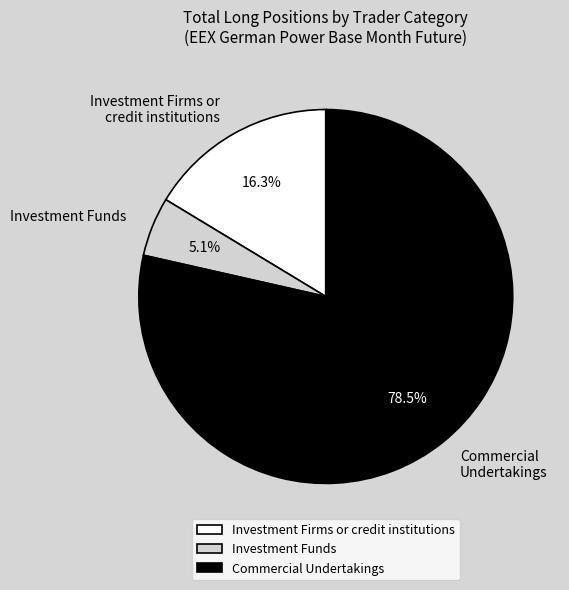

To the nearest percent, what is the average slice percentage?

33%